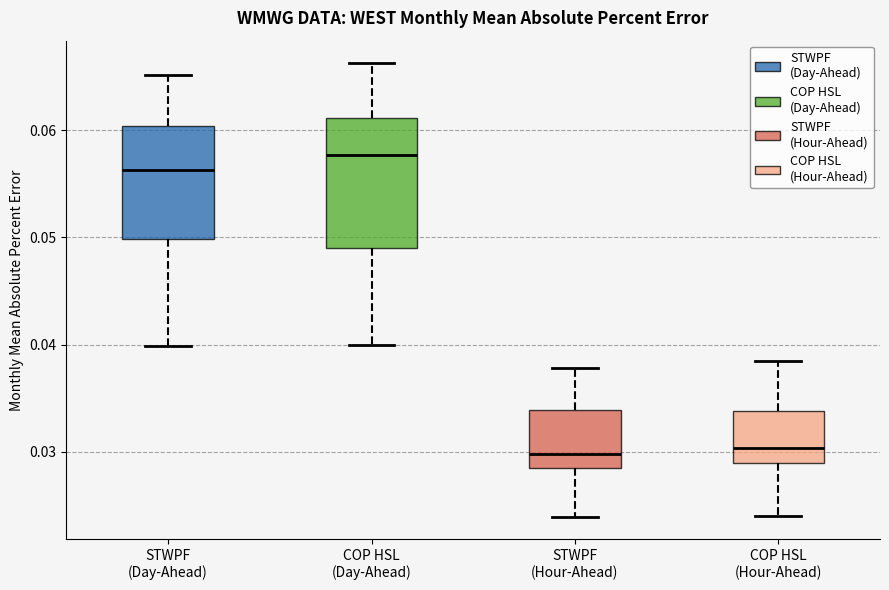

Where does the lower whisker of the box for STWPF (Hour-Ahead) end on the y-axis? The values are not printed on the chart, so give them approximately, as read against the axis.

0.024